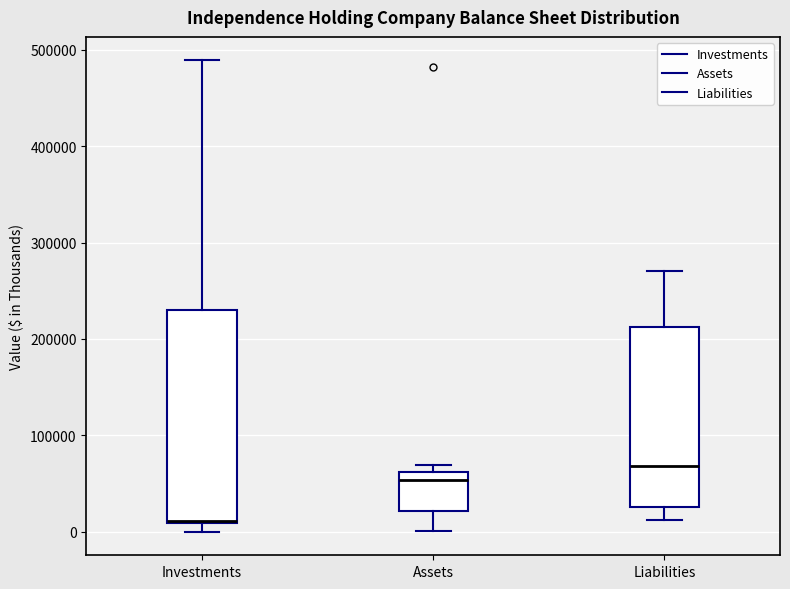

Which box's median line is the highest?

Liabilities